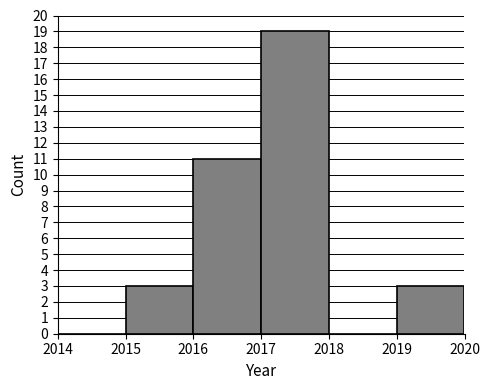

How tall is the bar that spans 2016 to 2017 on the x-axis? The values are not printed on the chart, so give them approximately, as read against the axis.

11